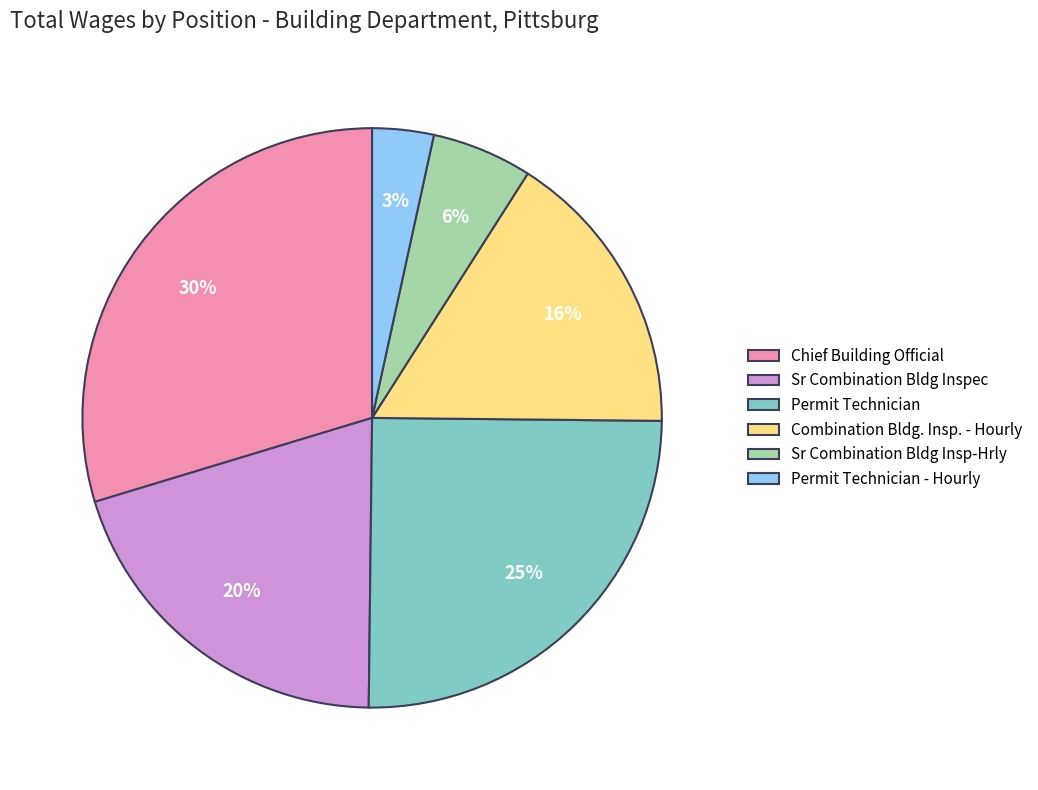

How many segments does this pie chart have?

6